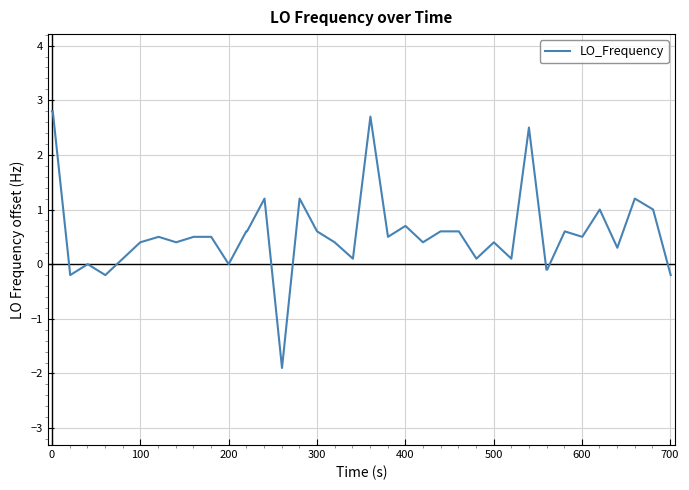

What is the difference between the maximum and second lowest values?

3.0